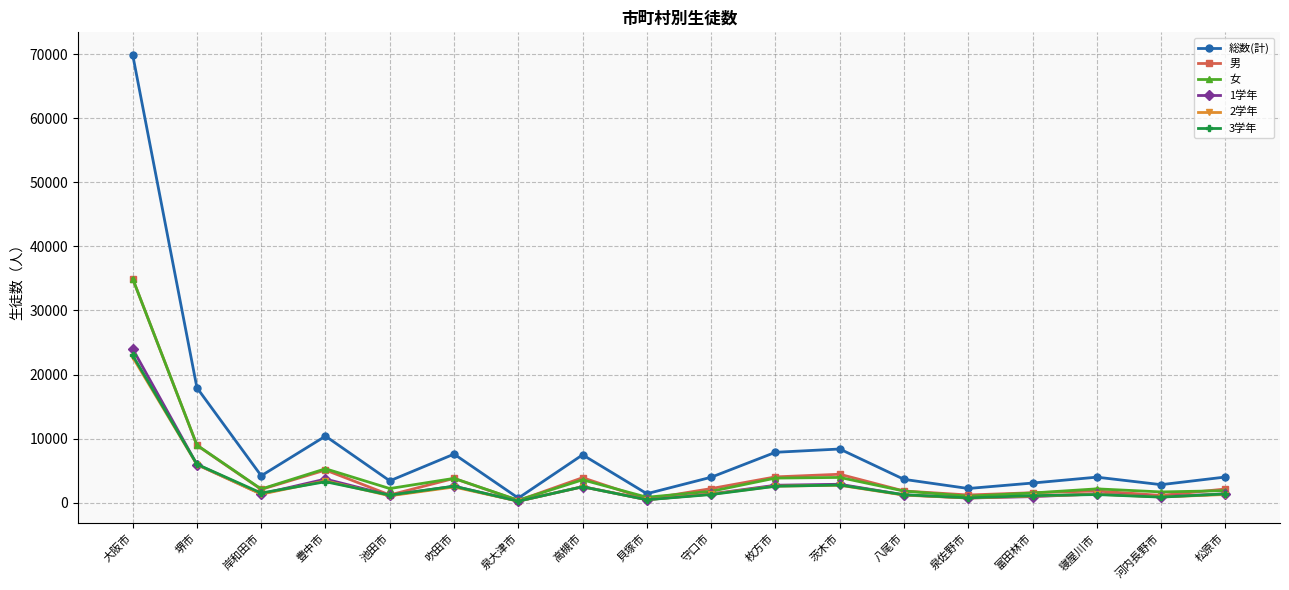

Is it true that 女 equals 6781 at 枚方市?

False